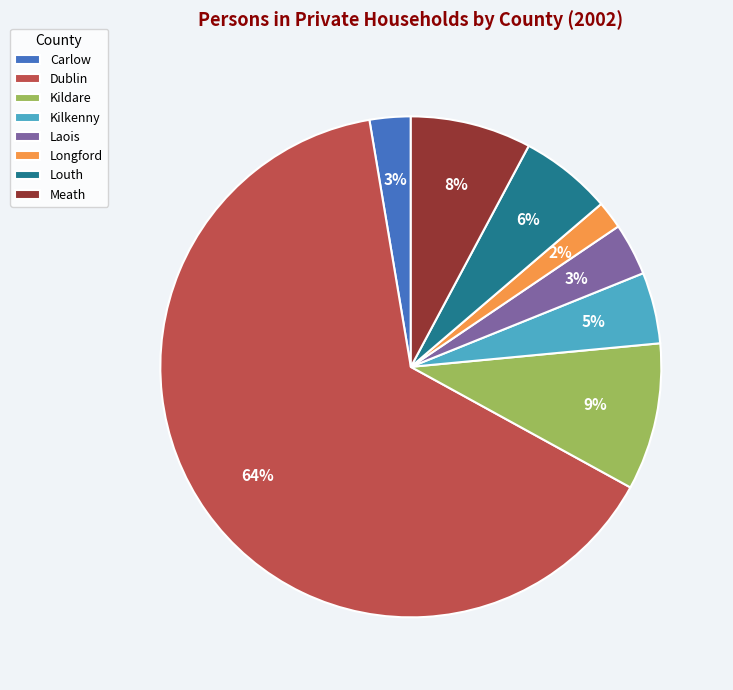

To the nearest percent, what percentage of the pie is Carlow?

3%